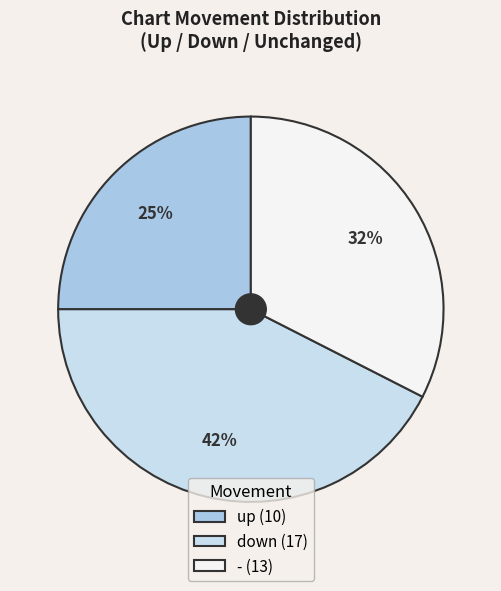

Between - and down, which is larger?

down